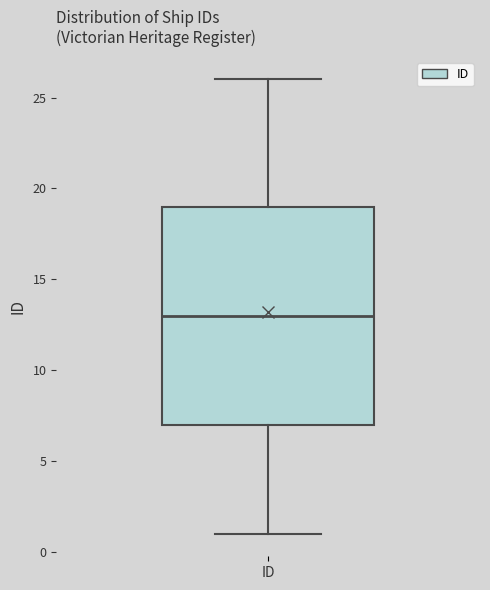

Transcribe this box plot: give where the median line is, the range the box spans, and where the two whiskers end, as read against the y-axis. The values are not printed on the chart, so give them approximately, as read against the axis.

median 13, box 7 to 19, whiskers 1 to 26